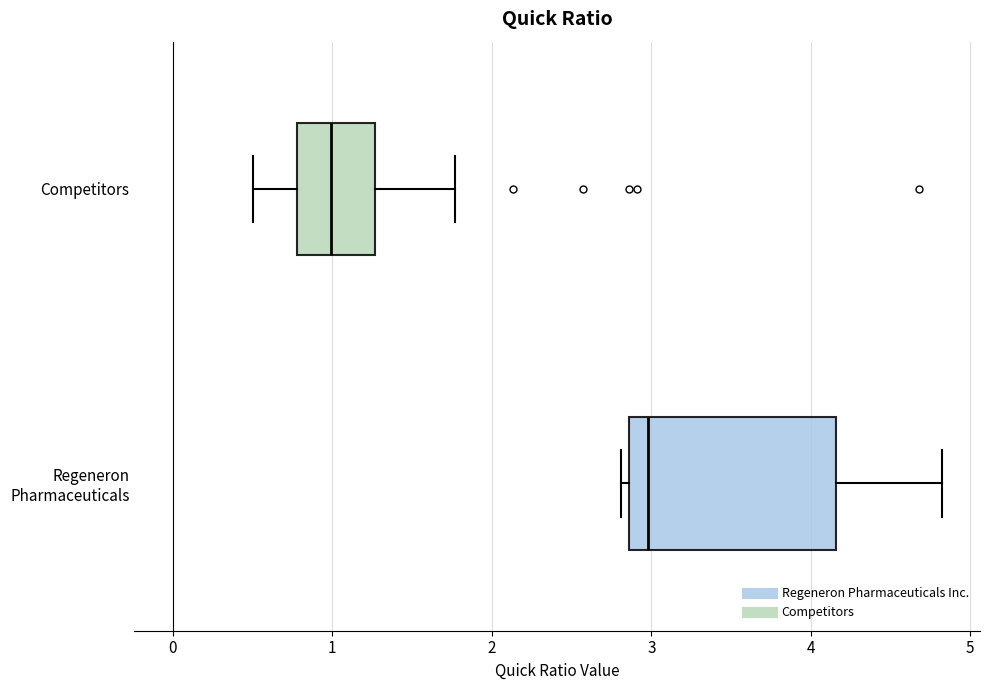

Which box's median line is the furthest to the left?

Competitors